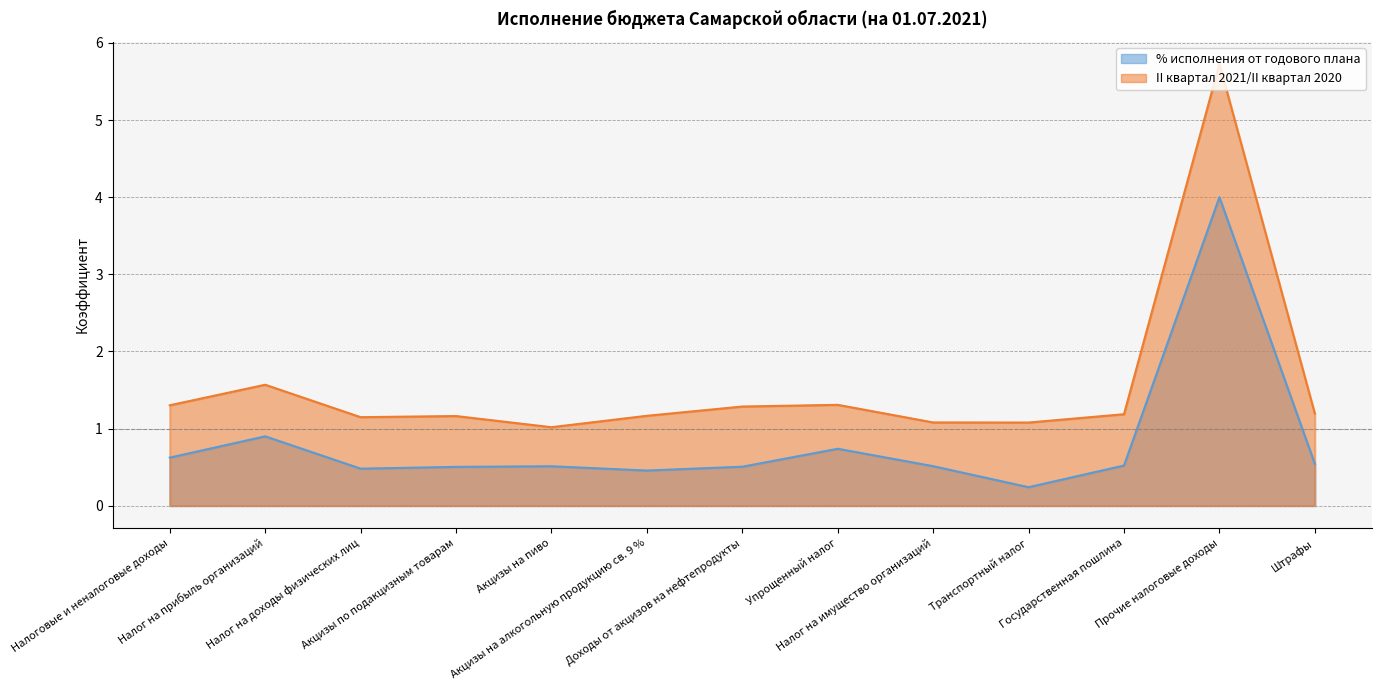

Reading left to right, transcribe all the data shown in this chart.

% исполнения от годового плана: Налоговые и неналоговые доходы=0.6	Налог на прибыль организаций=0.9	Налог на доходы физических лиц=0.5	Акцизы по подакцизным товарам=0.5	Акцизы на пиво=0.5	Акцизы на алкогольную продукцию св. 9 %=0.5	Доходы от акцизов на нефтепродукты=0.5	Упрощенный налог=0.7	Налог на имущество организаций=0.5	Транспортный налог=0.2	Государственная пошлина=0.5	Прочие налоговые доходы=4.0	Штрафы=0.5
II квартал 2021/II квартал 2020: Налоговые и неналоговые доходы=1.3	Налог на прибыль организаций=1.6	Налог на доходы физических лиц=1.1	Акцизы по подакцизным товарам=1.2	Акцизы на пиво=1.0	Акцизы на алкогольную продукцию св. 9 %=1.2	Доходы от акцизов на нефтепродукты=1.3	Упрощенный налог=1.3	Налог на имущество организаций=1.1	Транспортный налог=1.1	Государственная пошлина=1.2	Прочие налоговые доходы=5.7	Штрафы=1.2